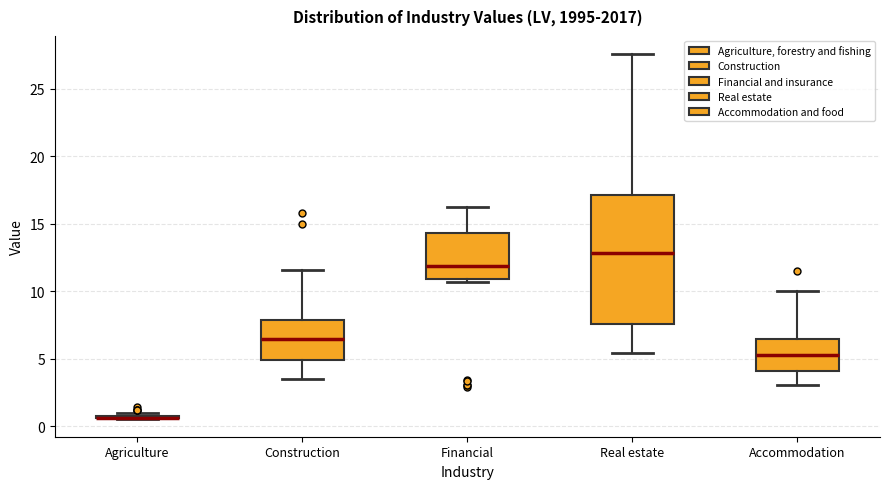

Where is the lower edge of the box for Real estate on the y-axis? The values are not printed on the chart, so give them approximately, as read against the axis.

7.5